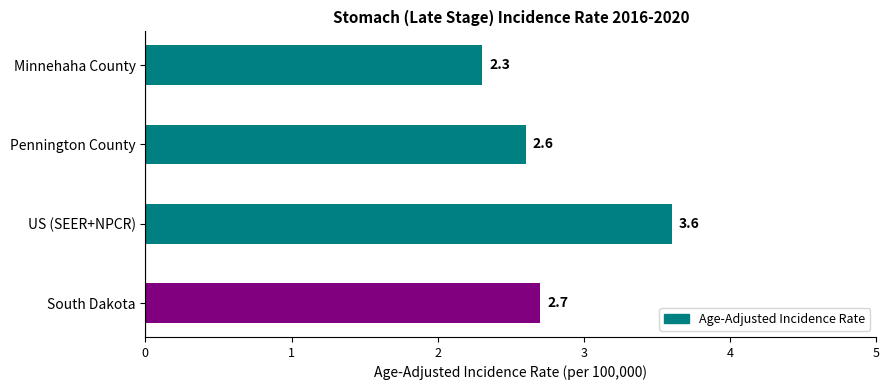

What is the sum of all values?

11.2